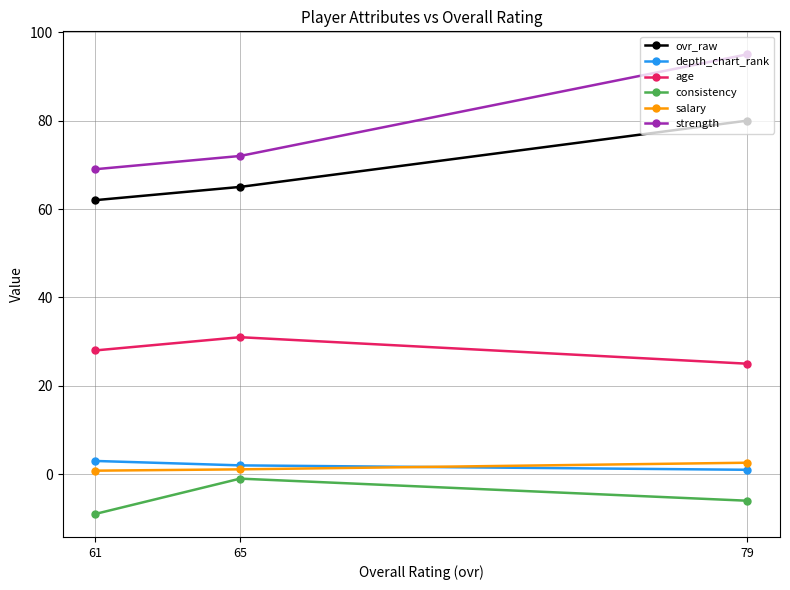

Is this an area chart (filled region under the line)?

No